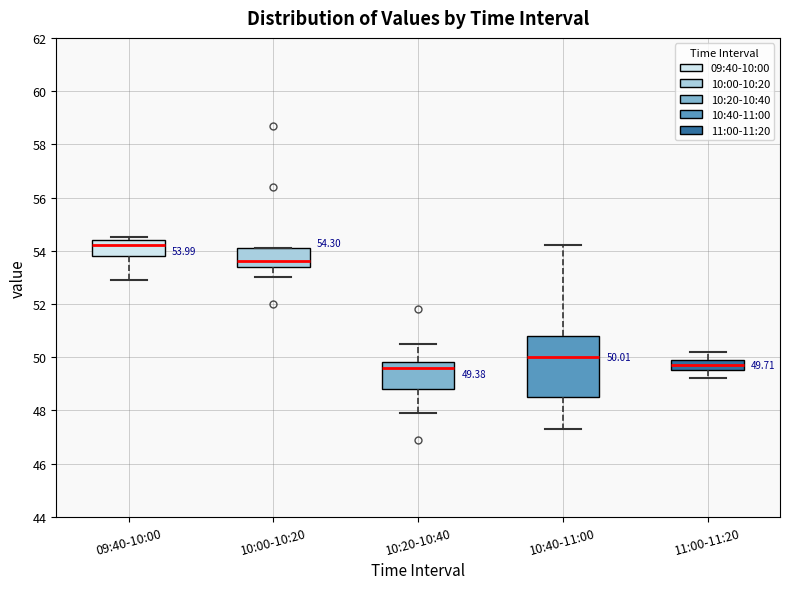

Which box is the tallest, from its lower edge to its upper edge?

10:40-11:00